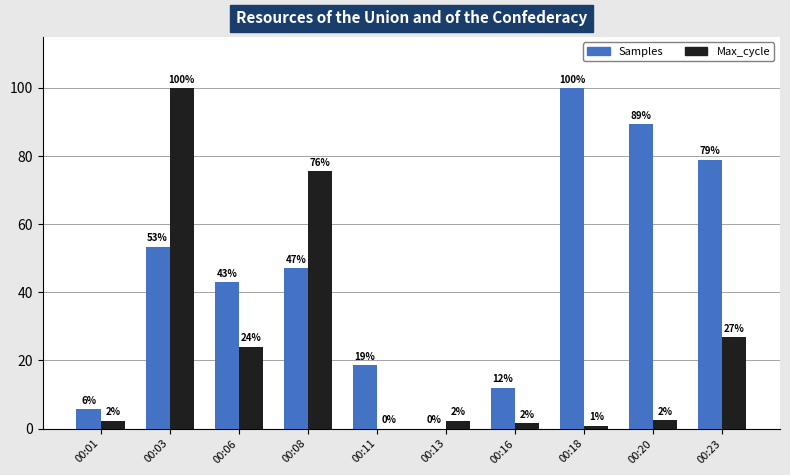

What is the spread (max minus min) of values at 00:03?

46.6